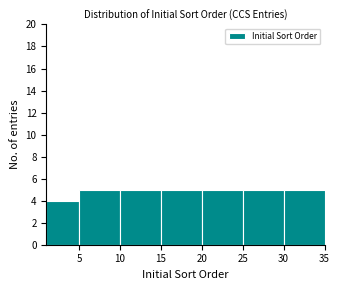

What is the height of the bar covering 15 to 20 on the x-axis? The values are not printed on the chart, so give them approximately, as read against the axis.

5